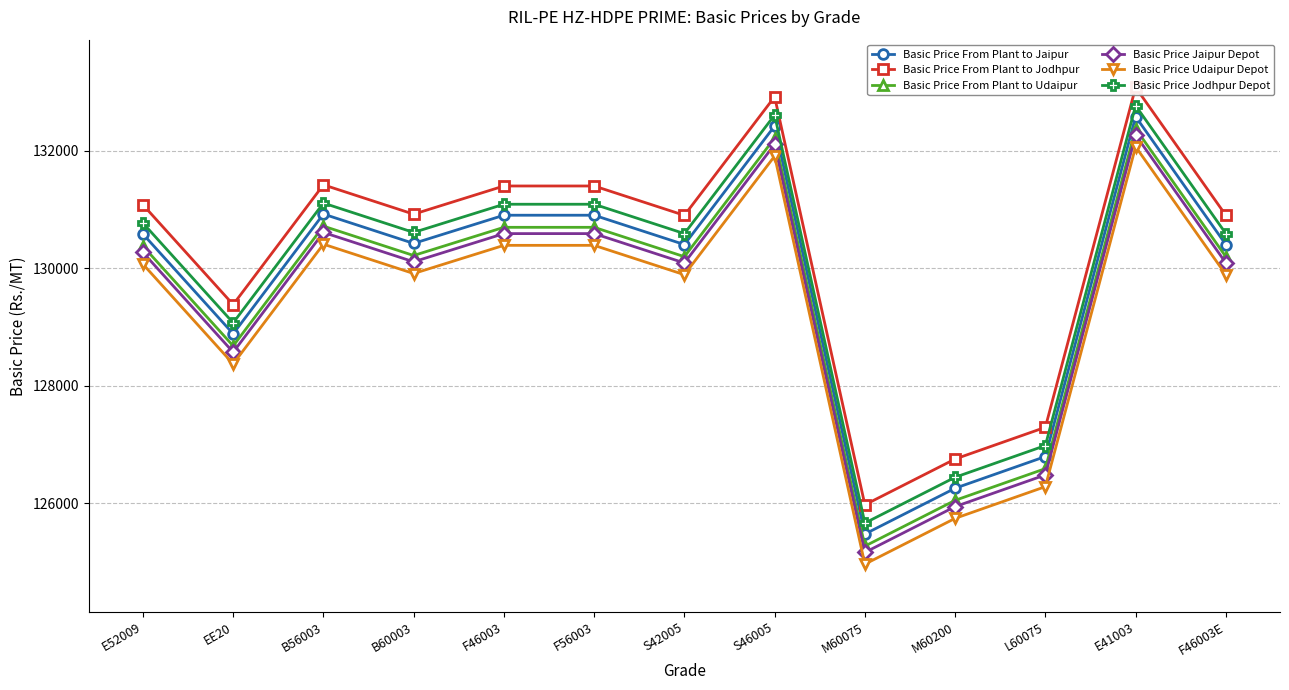

True or false: Basic Price Jodhpur Depot and Basic Price Udaipur Depot intersect in this chart.

False